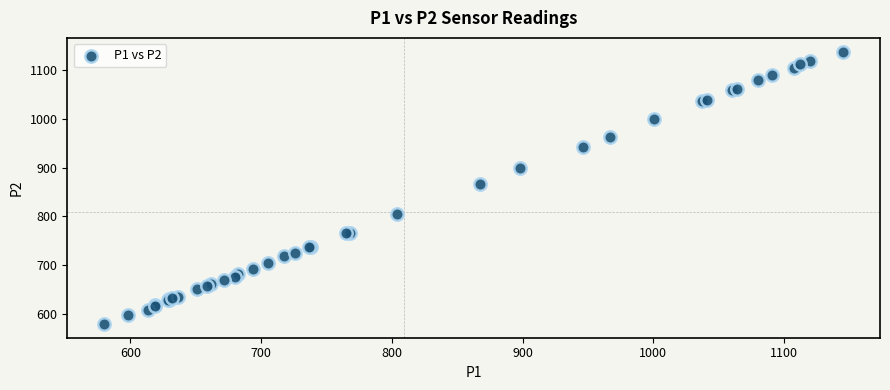

What Y value in the scatter plot is closest to 858?

866.9